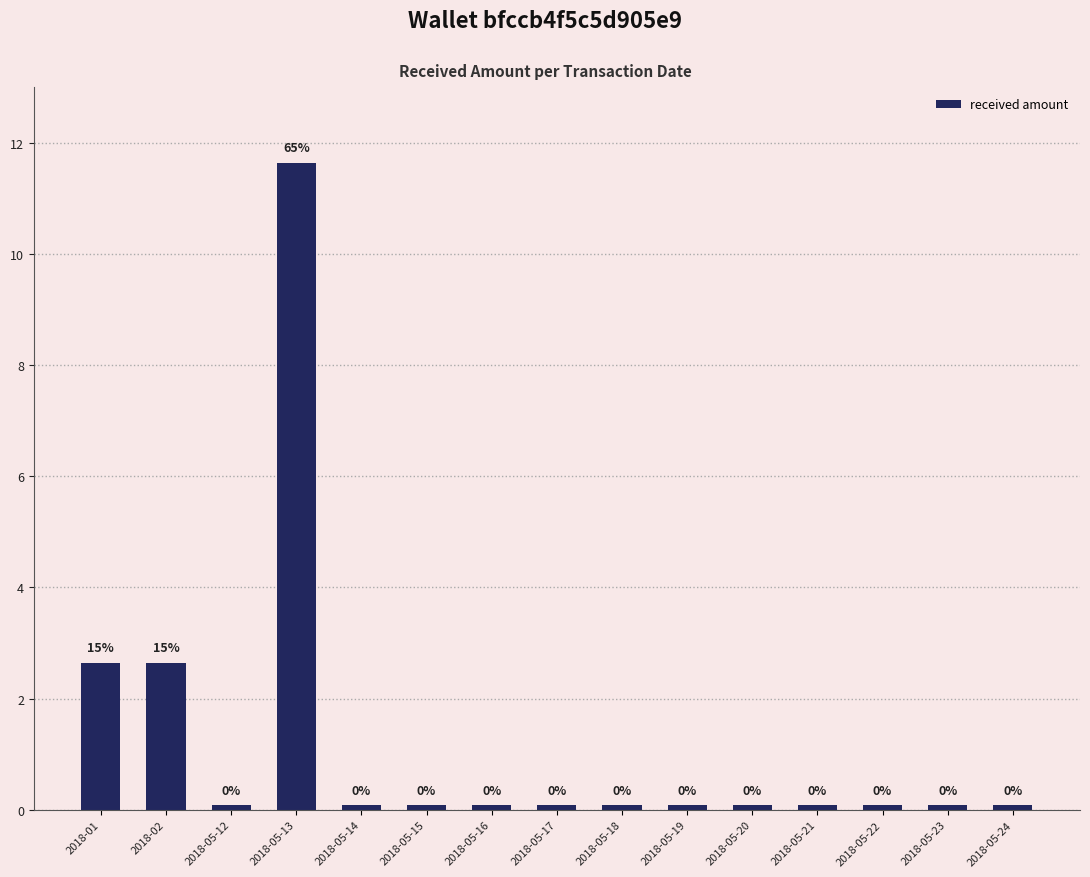

Rank the categories by value from highest to lowest.

2018-05-13, 2018-01, 2018-02, 2018-05-12, 2018-05-16, 2018-05-19, 2018-05-24, 2018-05-20, 2018-05-15, 2018-05-14, 2018-05-21, 2018-05-17, 2018-05-22, 2018-05-18, 2018-05-23